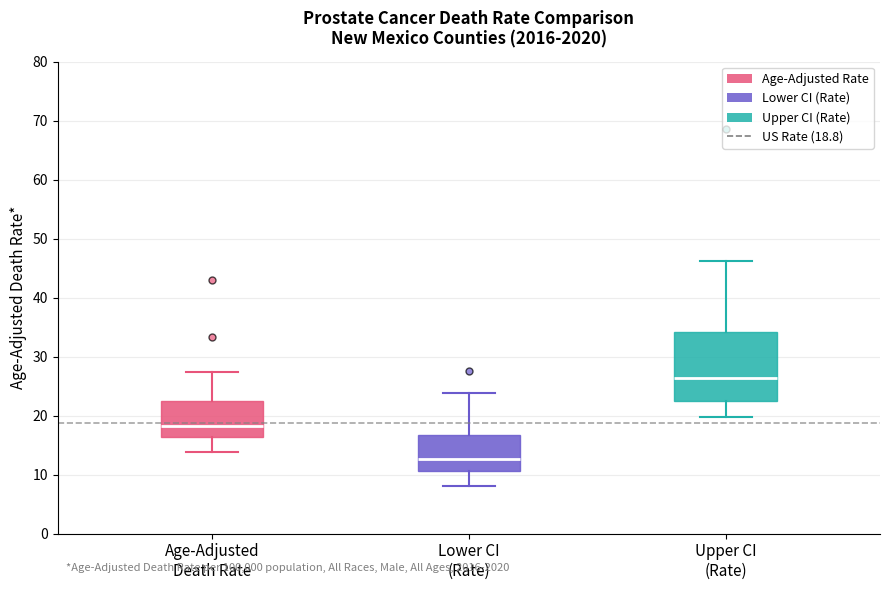

Comparing the boxes themselves (not the whiskers), which one is the tallest?

Upper CI (Rate)